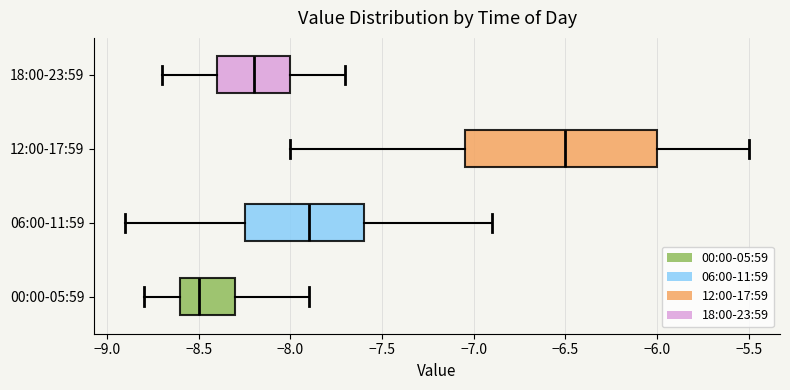

Which box has the furthest to the left median line?

00:00-05:59